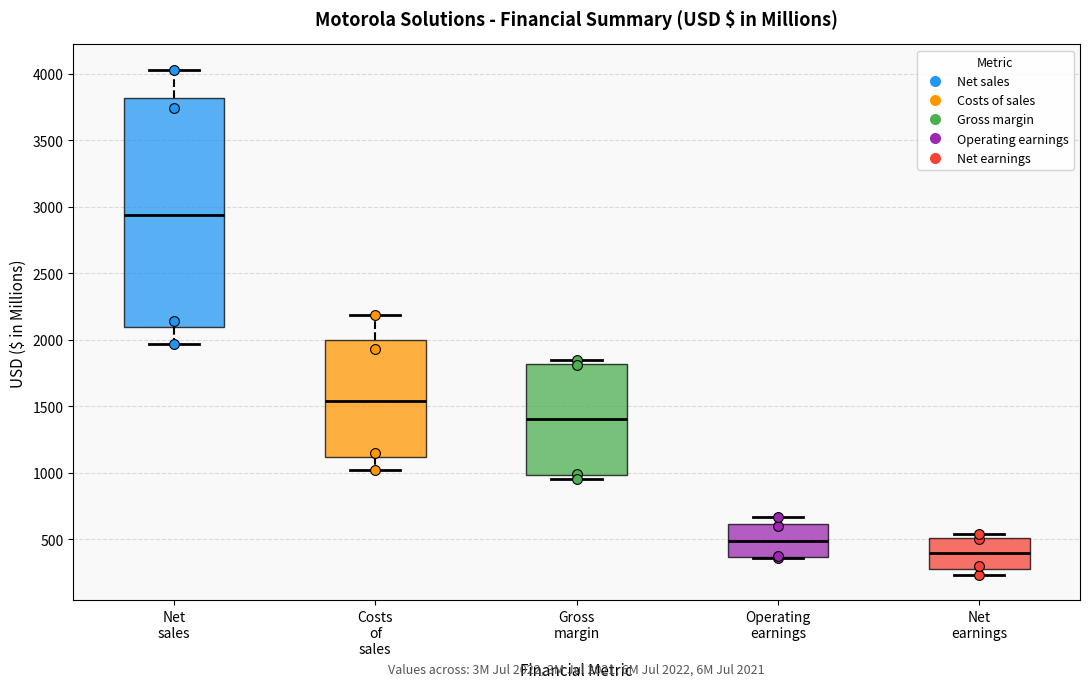

Comparing the boxes themselves (not the whiskers), which one is the tallest?

Net sales